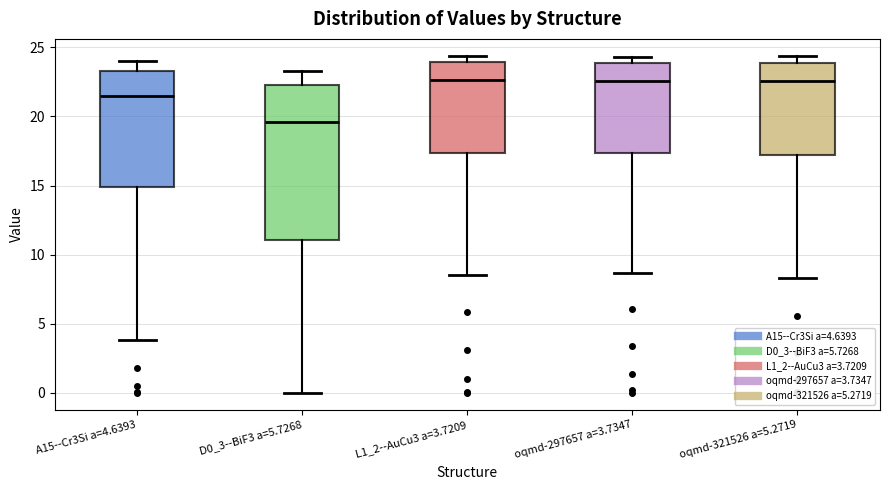

Reading left to right, transcribe this box plot: for each box, give where its median line is, the range the box spans, and where its two whiskers end, as read against the y-axis. The values are not printed on the chart, so give them approximately, as read against the axis.

A15--Cr3Si a=4.6393: median 21.5, box 15.0 to 23.5, whiskers 4.0 to 24.0
D0_3--BiF3 a=5.7268: median 19.5, box 11.0 to 22.5, whiskers 0.0 to 23.5
L1_2--AuCu3 a=3.7209: median 22.5, box 17.5 to 24.0, whiskers 8.5 to 24.5
oqmd-297657 a=3.7347: median 22.5, box 17.5 to 24.0, whiskers 8.5 to 24.5
oqmd-321526 a=5.2719: median 22.5, box 17.0 to 24.0, whiskers 8.5 to 24.5